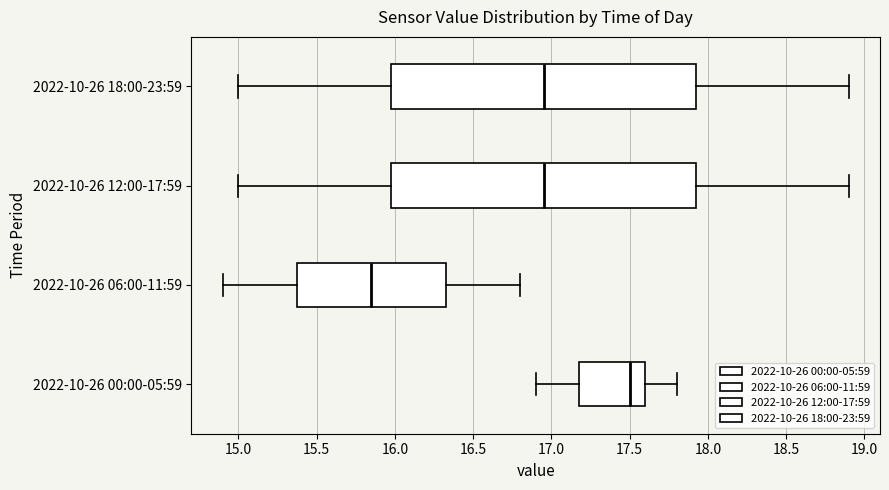

Reading bottom to top, transcribe this box plot: for each box, give where its median line is, the range the box spans, and where its two whiskers end, as read against the x-axis. The values are not printed on the chart, so give them approximately, as read against the axis.

2022-10-26 00:00-05:59: median 17.50, box 17.20 to 17.60, whiskers 16.90 to 17.80
2022-10-26 06:00-11:59: median 15.85, box 15.40 to 16.35, whiskers 14.90 to 16.80
2022-10-26 12:00-17:59: median 16.95, box 16.00 to 17.95, whiskers 15.00 to 18.90
2022-10-26 18:00-23:59: median 16.95, box 16.00 to 17.95, whiskers 15.00 to 18.90